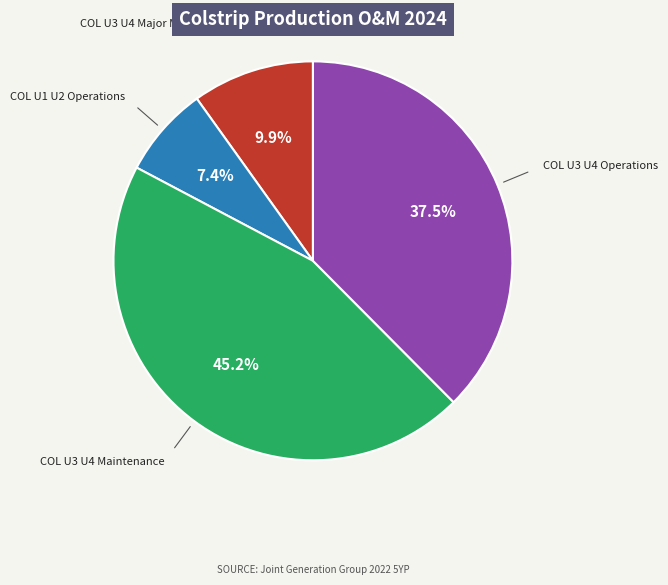

Does any single category account for the majority?

No